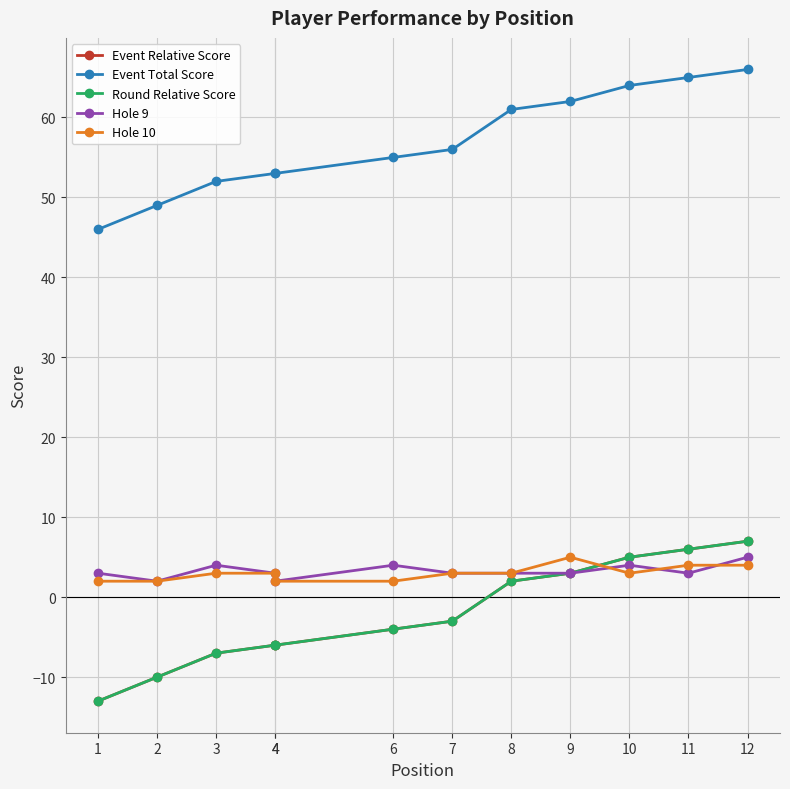

How many values in Event Relative Score are below zero?

7